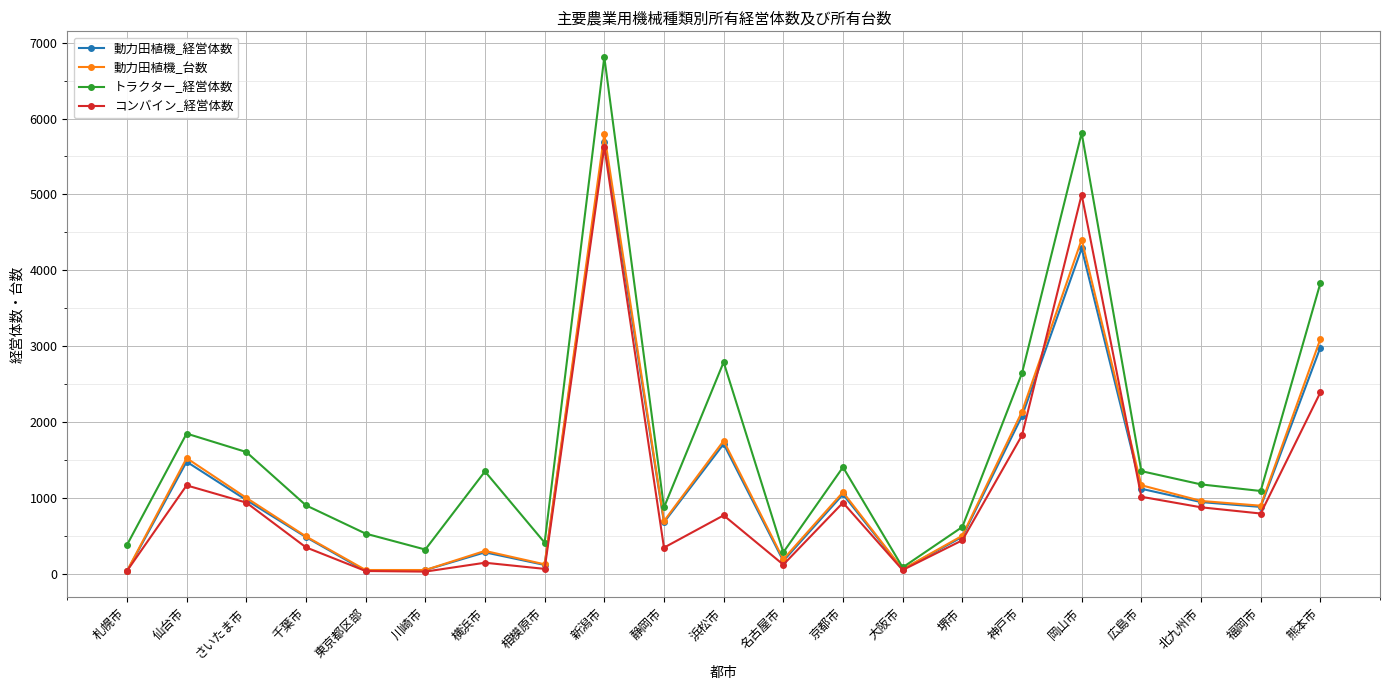

Is the value of トラクター_経営体数 at 札幌市 greater than the value of 動力田植機_経営体数 at 大阪市?

Yes